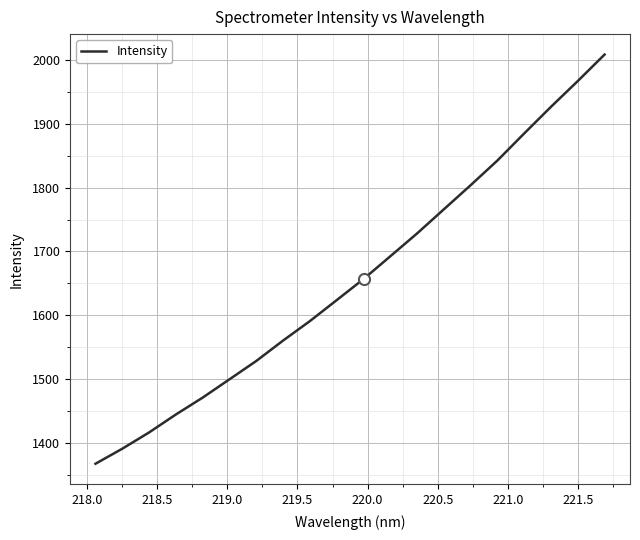

What is the greatest value displayed?

2008.8